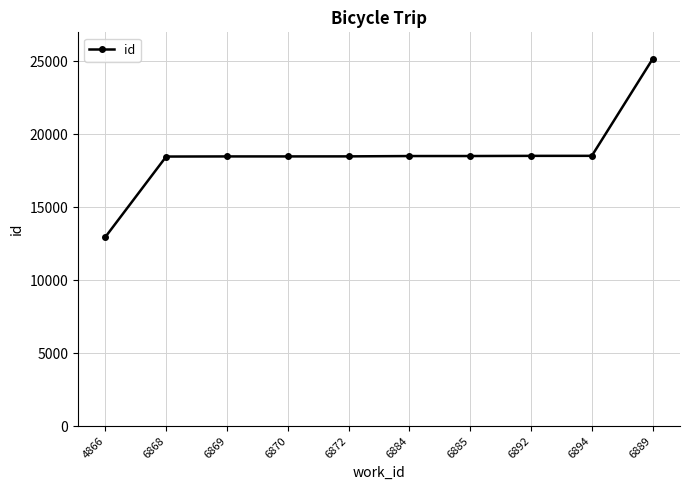

How many lines are shown in the chart?

1